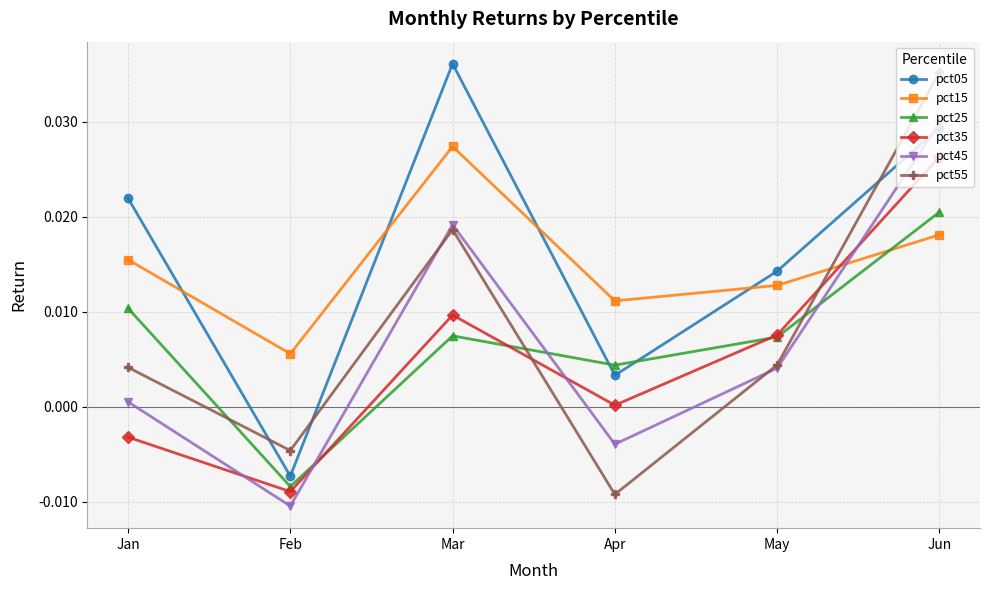

What are all the series names shown in the legend?

pct05, pct15, pct25, pct35, pct45, pct55